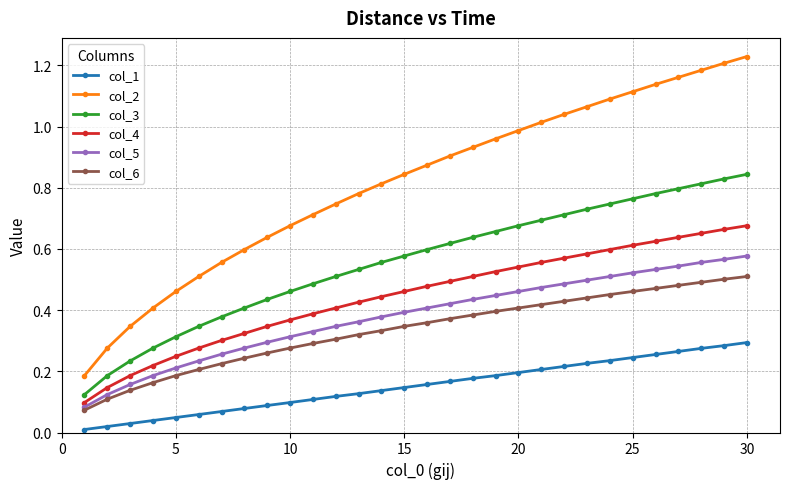

Rank the series by their maximum value, from lowest to highest.

col_1, col_6, col_5, col_4, col_3, col_2